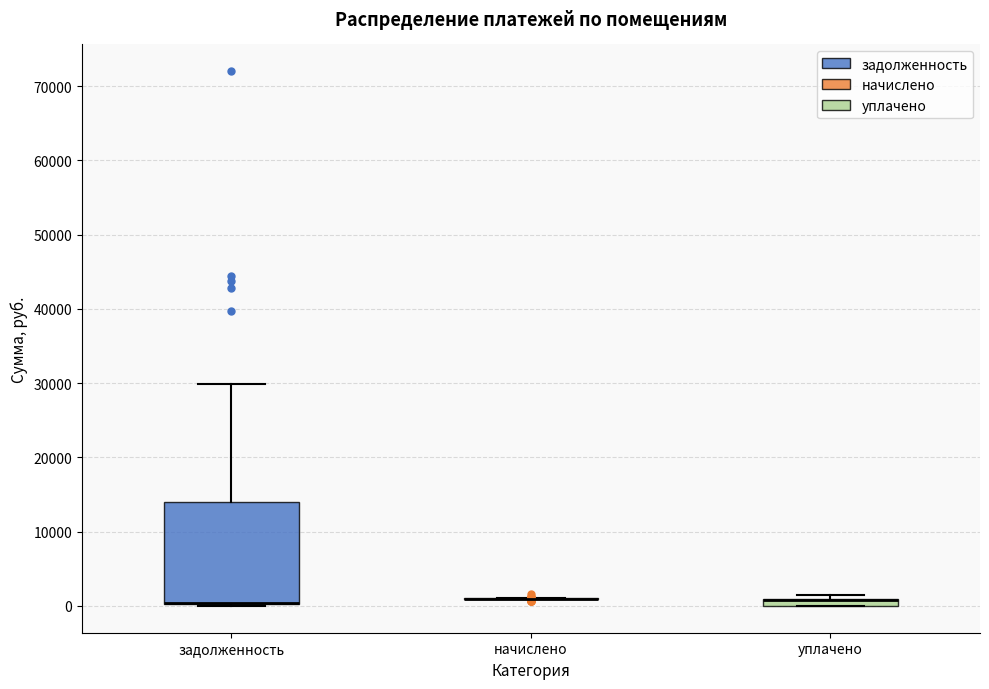

Where is the upper edge of the box for задолженность on the y-axis? The values are not printed on the chart, so give them approximately, as read against the axis.

14000